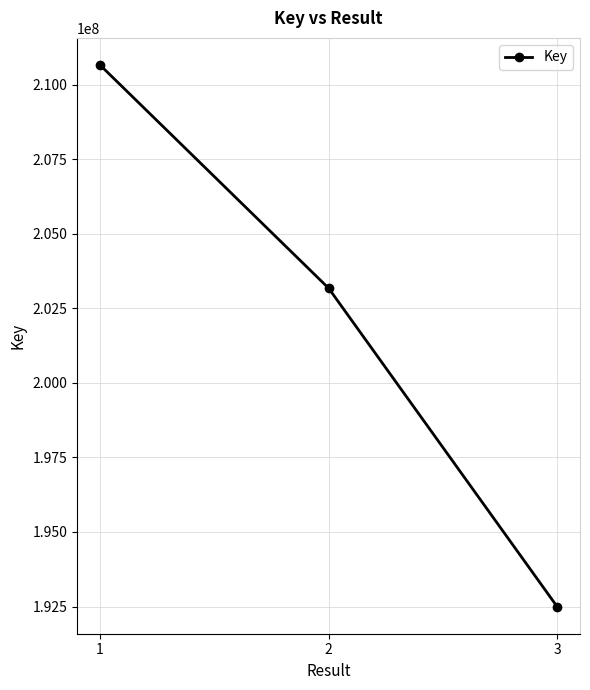

How many lines are shown in the chart?

1